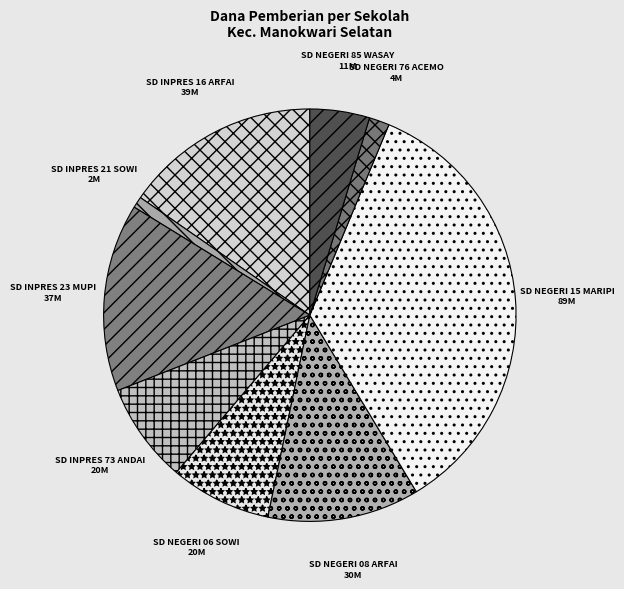

Is it true that SD NEGERI 06 SOWI is 8% of the pie?

True